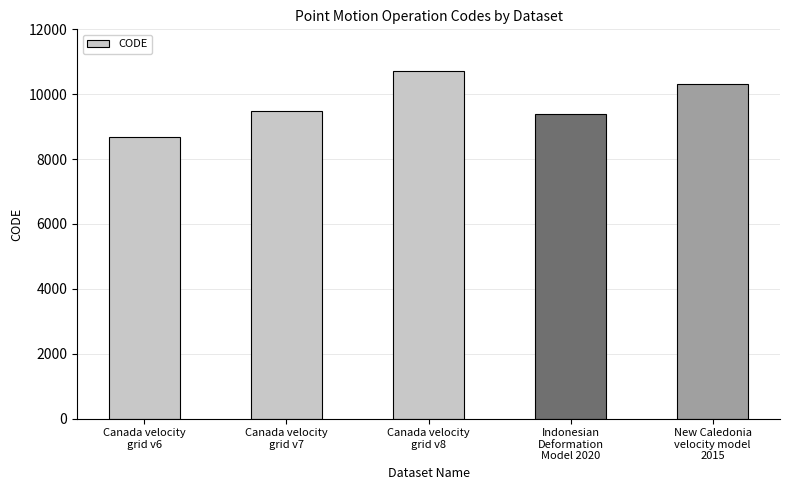

Reading left to right, list all the values displayed in this chart.

8676	9483	10707	9375	10323